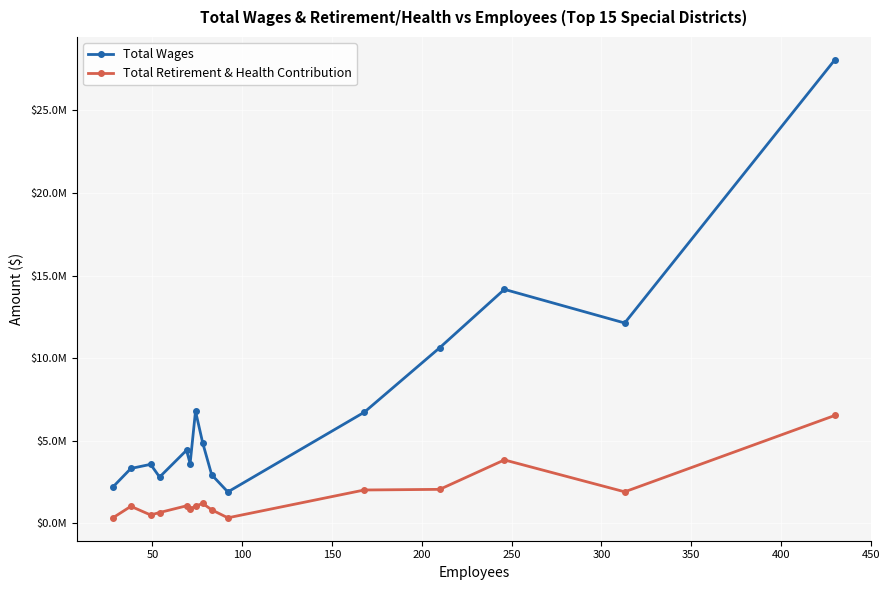

What is the minimum value for Total Retirement & Health Contribution?

316793